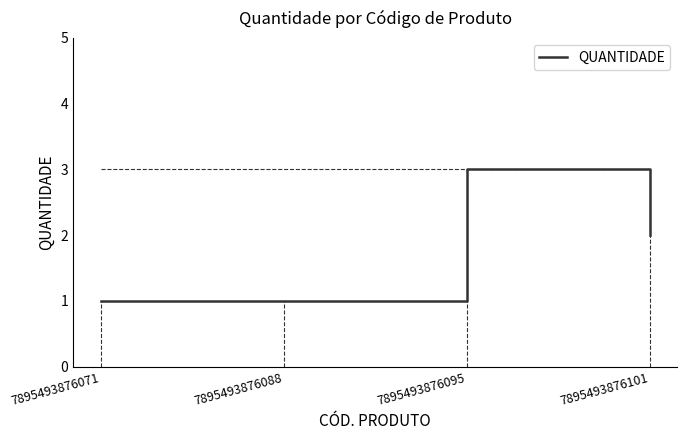

What is the change in value from 7895493876071 to 7895493876101?

+1